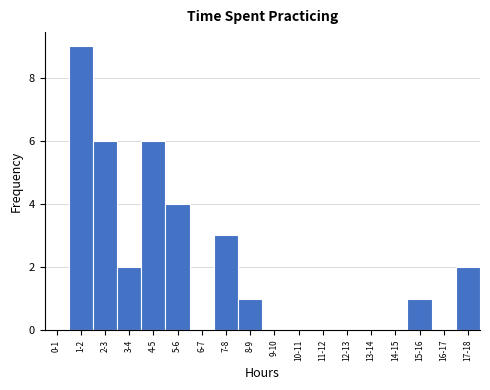

Reading left to right, list all the values displayed in this chart.

0-1=0	1-2=9	2-3=6	3-4=2	4-5=6	5-6=4	6-7=0	7-8=3	8-9=1	9-10=0	10-11=0	11-12=0	12-13=0	13-14=0	14-15=0	15-16=1	16-17=0	17-18=2